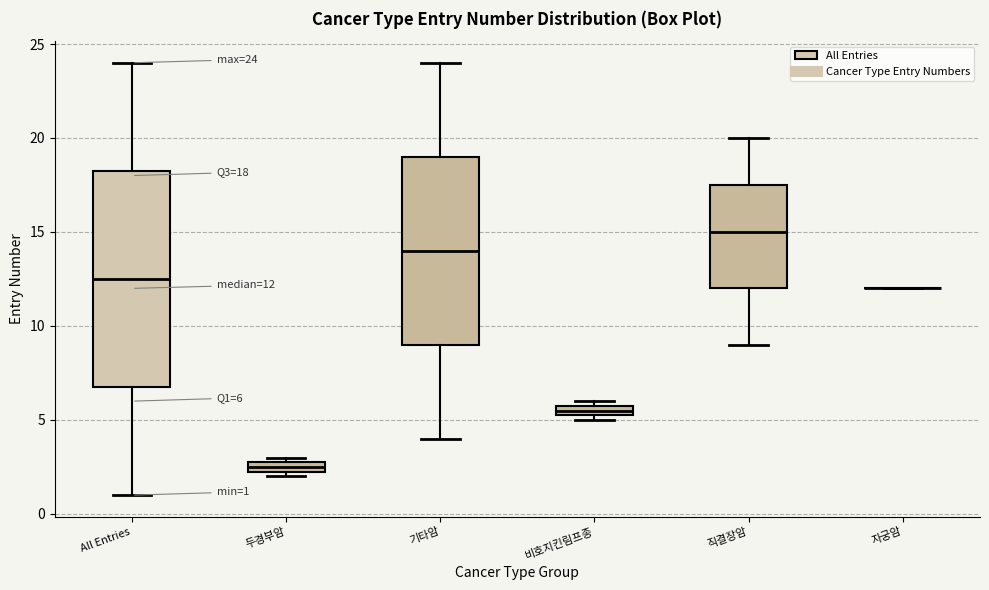

Comparing the boxes themselves (not the whiskers), which one is the tallest?

All Entries